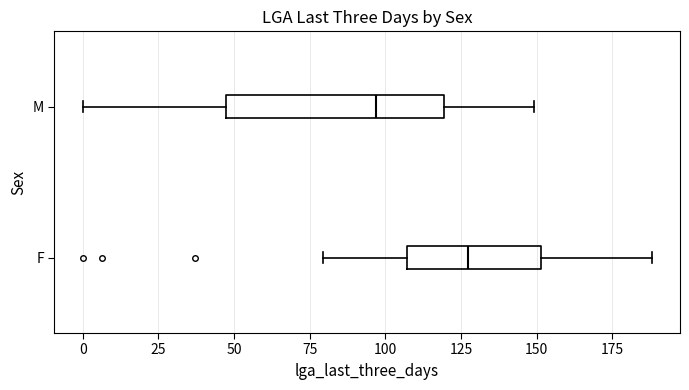

Which box is the widest, from its left edge to its right edge?

M